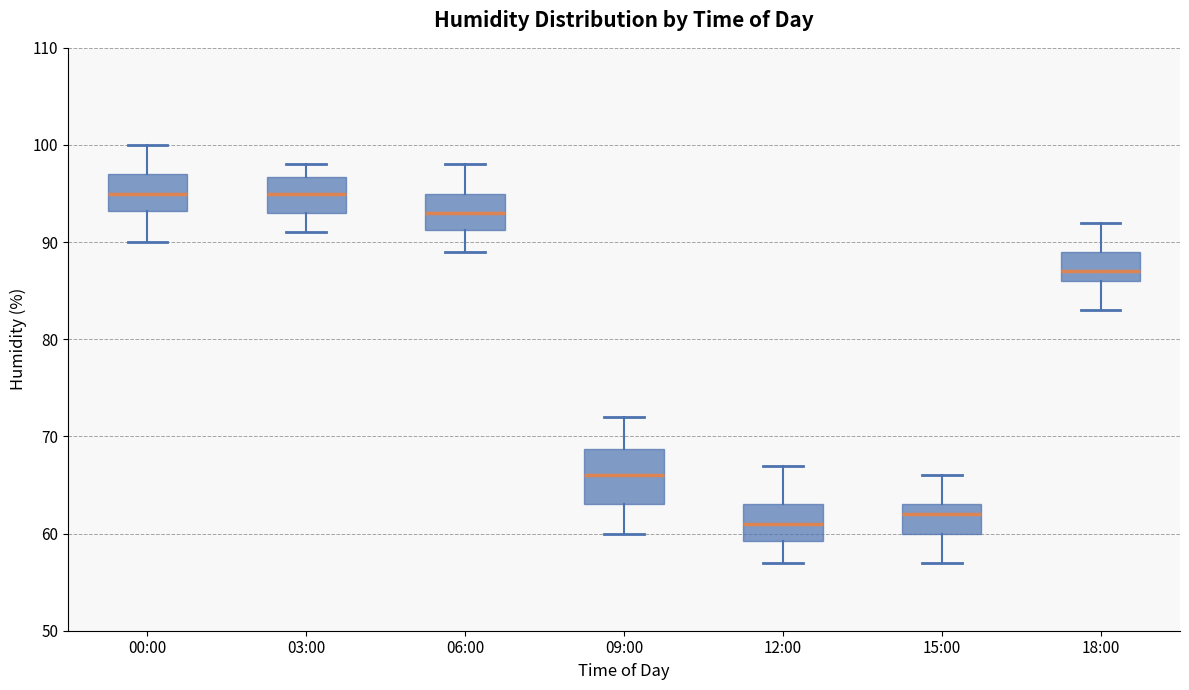

Which box's median line is the lowest?

12:00